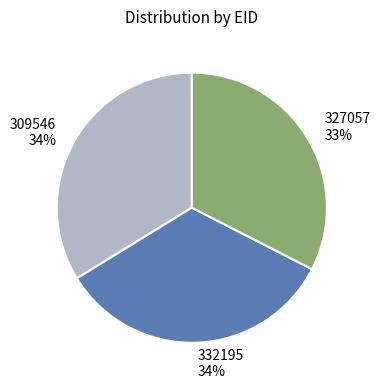

To the nearest percent, what is the average slice percentage?

33%